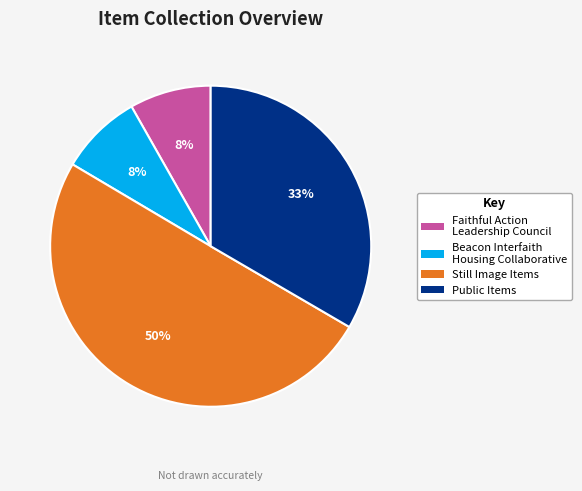

Which slice represents more than half of the pie?

Still Image Items